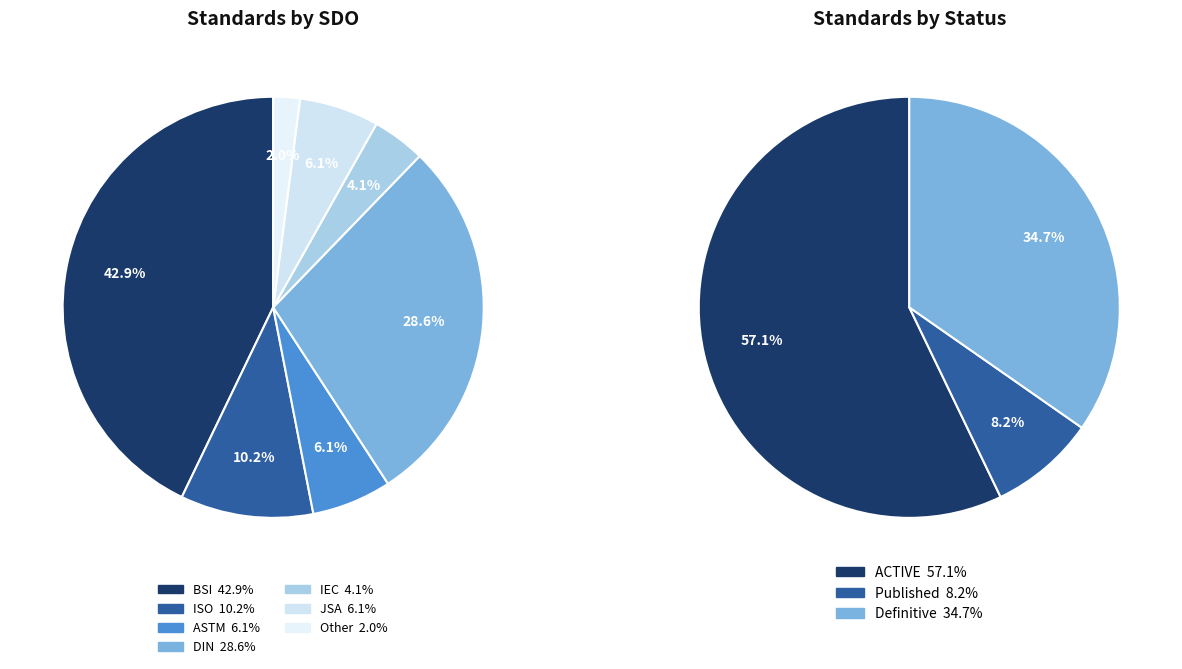

What percentage is the ASTM slice, to the nearest percent?

6%